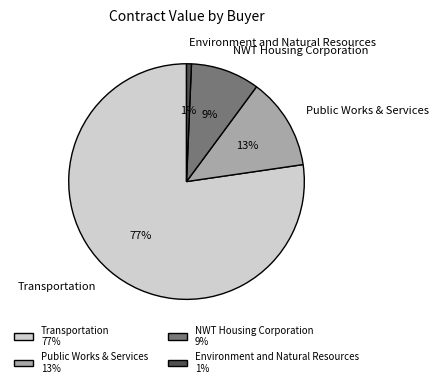

True or false: Public Works & Services accounts for 13% of the total.

True